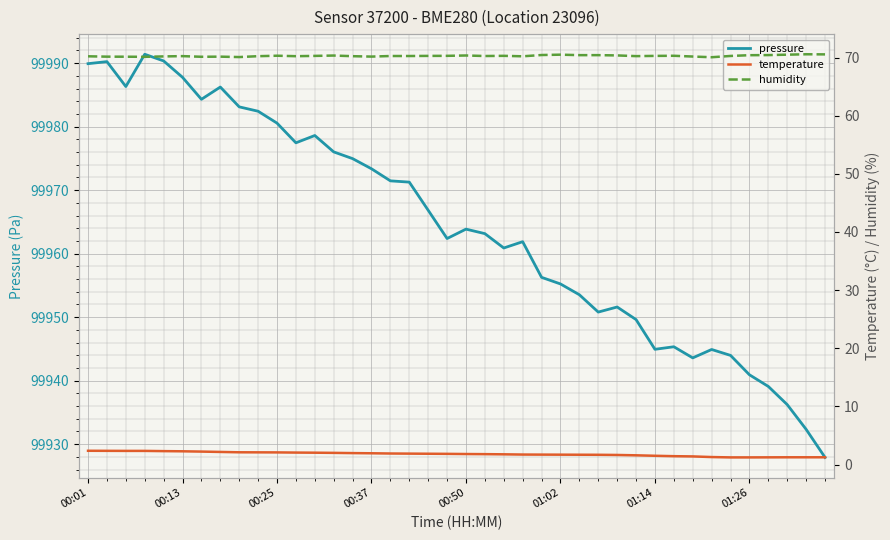

What position from the right is 36?

4